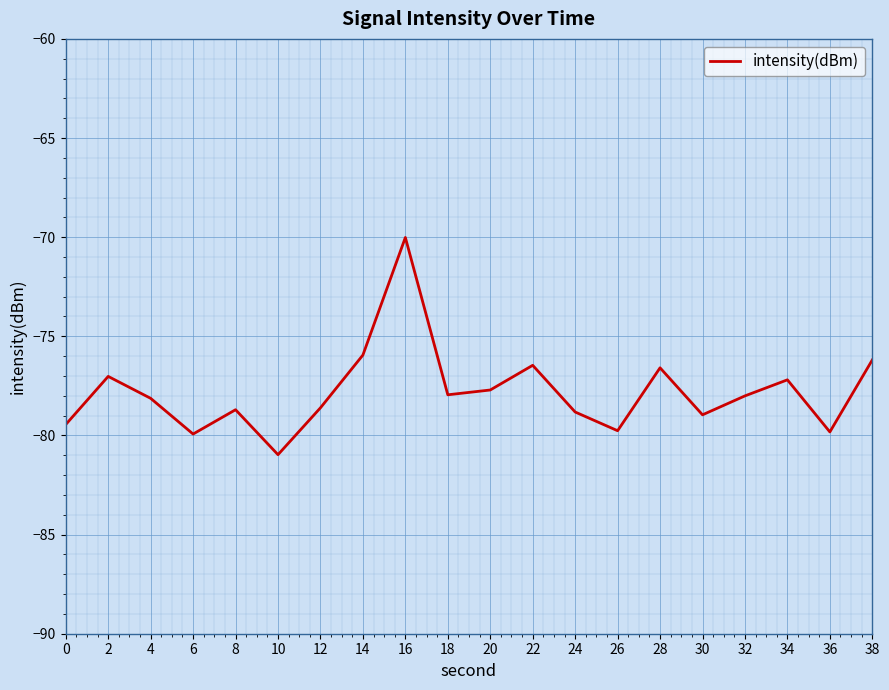

True or false: the data has more than 0 interior local peaks.

True